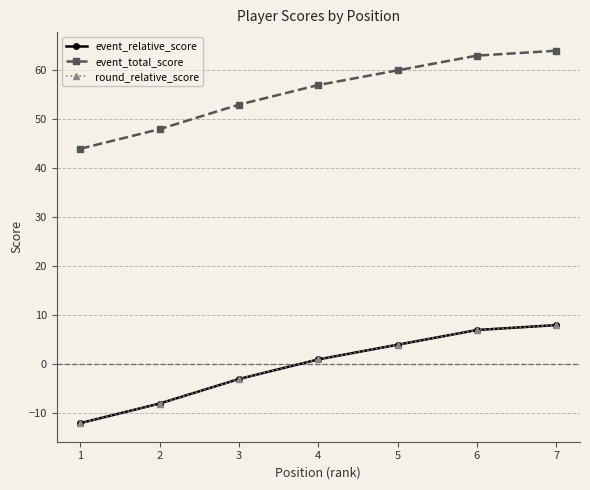

What is the difference between the event_total_score values at 4 and 7?

7